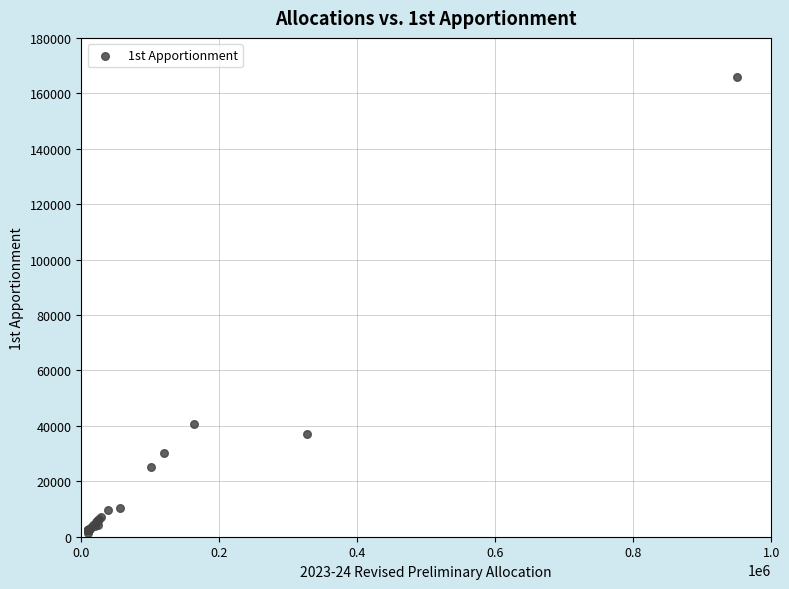

What Y value in the scatter plot is closest to 83526?

40784